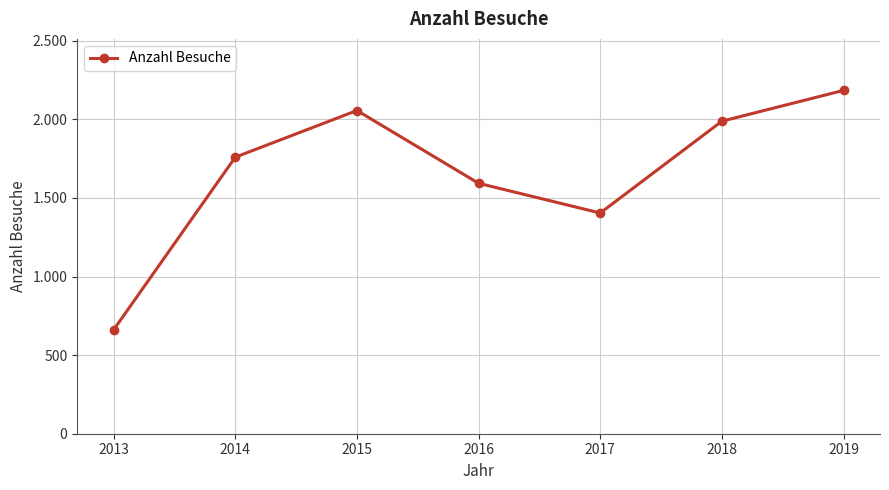

At which category does the chart reach its peak across all series?

2019